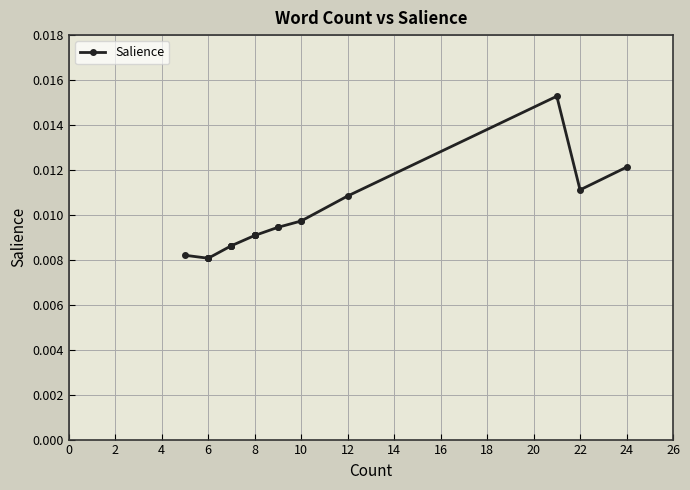

Is this an area chart (filled region under the line)?

No